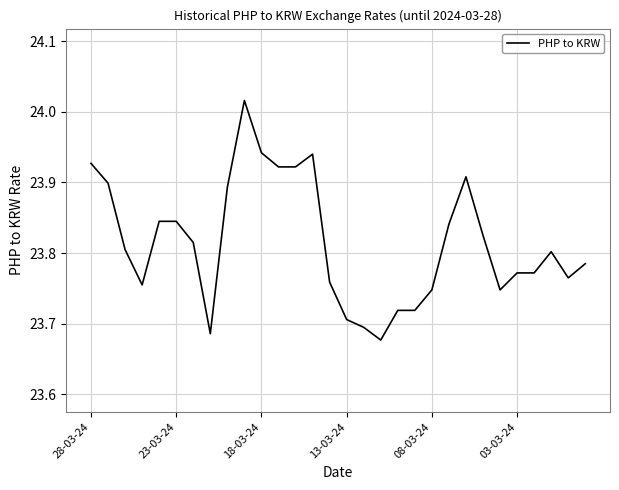

What is the difference between the maximum and minimum values?

0.3